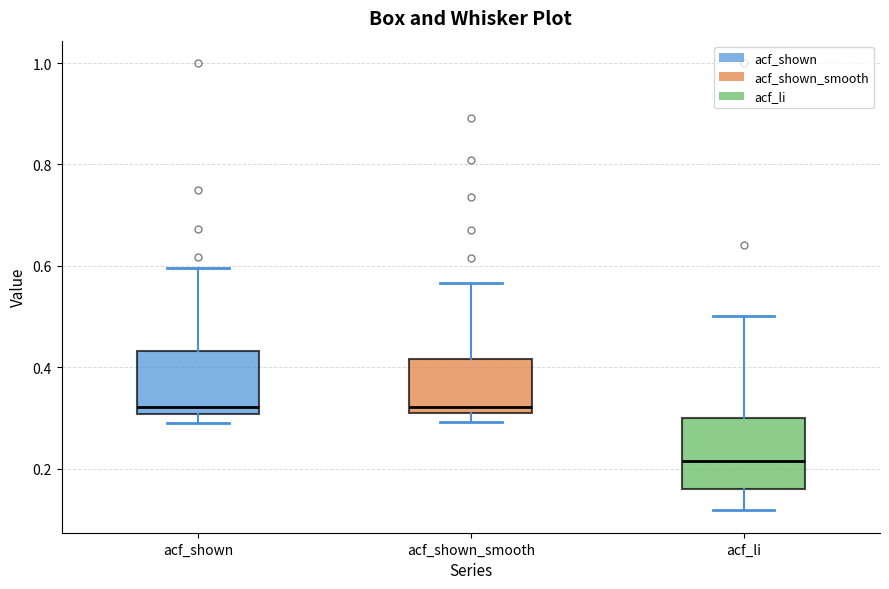

Reading left to right, transcribe this box plot: for each box, give where its median line is, the range the box spans, and where its two whiskers end, as read against the y-axis. The values are not printed on the chart, so give them approximately, as read against the axis.

acf_shown: median 0.32, box 0.30 to 0.44, whiskers 0.30 (just below the box's lower edge) to 0.60
acf_shown_smooth: median 0.32 (just above the box's lower edge), box 0.32 to 0.42, whiskers 0.30 to 0.56
acf_li: median 0.22, box 0.16 to 0.30, whiskers 0.12 to 0.50